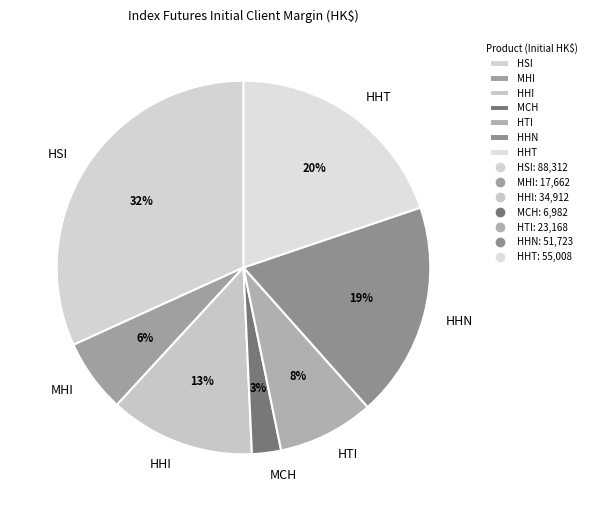

Which has a higher value, MCH or MHI?

MHI